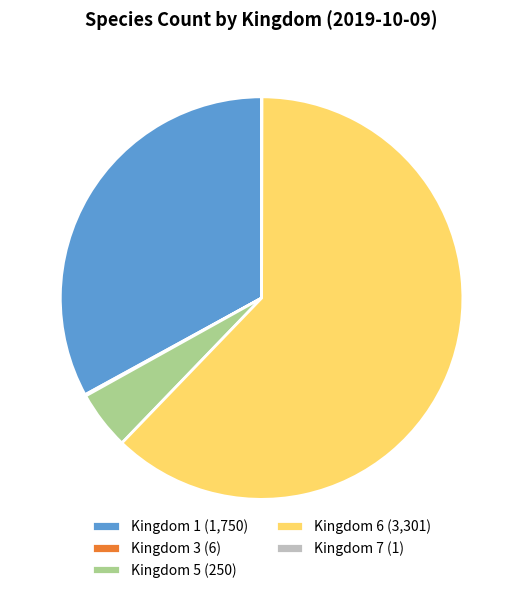

What is the largest slice in the pie chart?

Kingdom 6 (3,301)